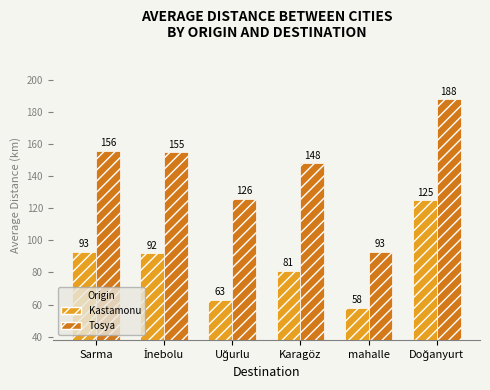

What is the approximate value of Tosya at Sarma, to the nearest 10?

160